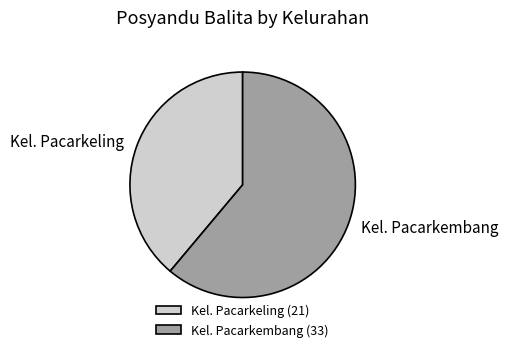

How many segments does this pie chart have?

2